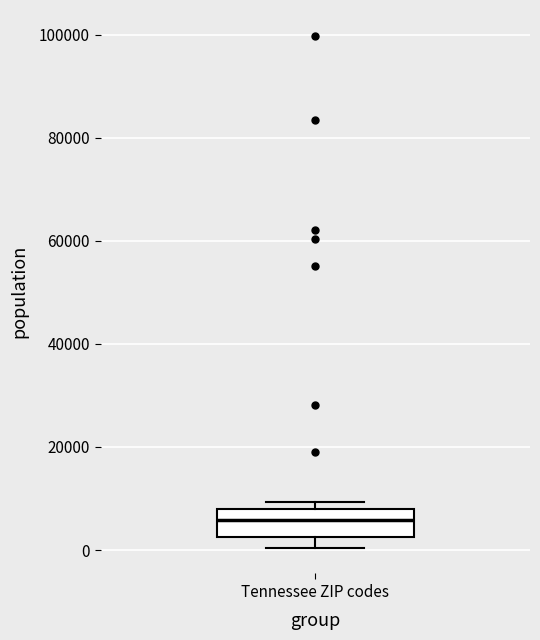

Where is the lower edge of the box for Tennessee ZIP codes on the y-axis? The values are not printed on the chart, so give them approximately, as read against the axis.

2000